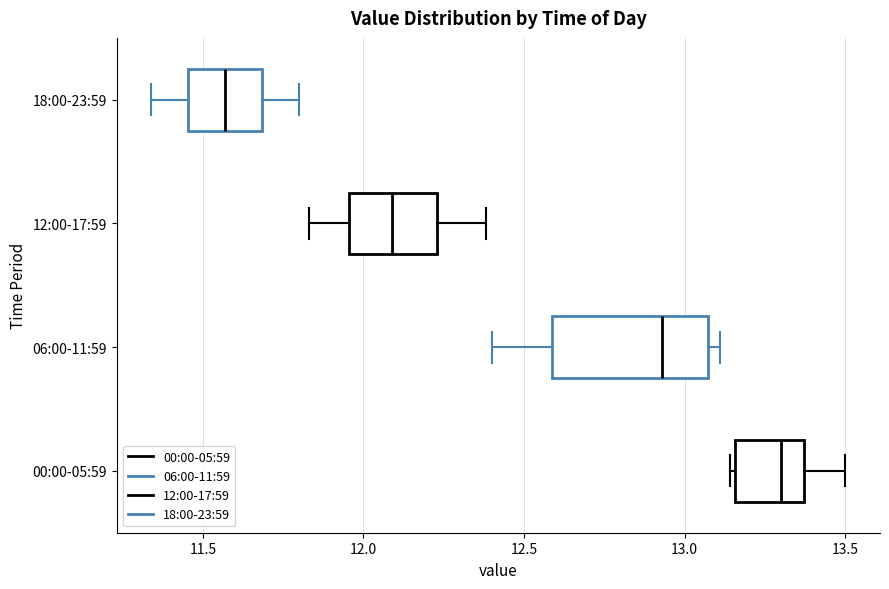

Reading bottom to top, read every box against the x-axis: the position of its median line, the range the box covers, and the ends of its whiskers. The values are not printed on the chart, so give them approximately, as read against the axis.

00:00-05:59: median 13.30, box 13.15 to 13.35, whiskers 13.15 (just left of the box's left edge) to 13.50
06:00-11:59: median 12.95, box 12.60 to 13.05, whiskers 12.40 to 13.10
12:00-17:59: median 12.10, box 11.95 to 12.25, whiskers 11.85 to 12.40
18:00-23:59: median 11.55, box 11.45 to 11.70, whiskers 11.35 to 11.80